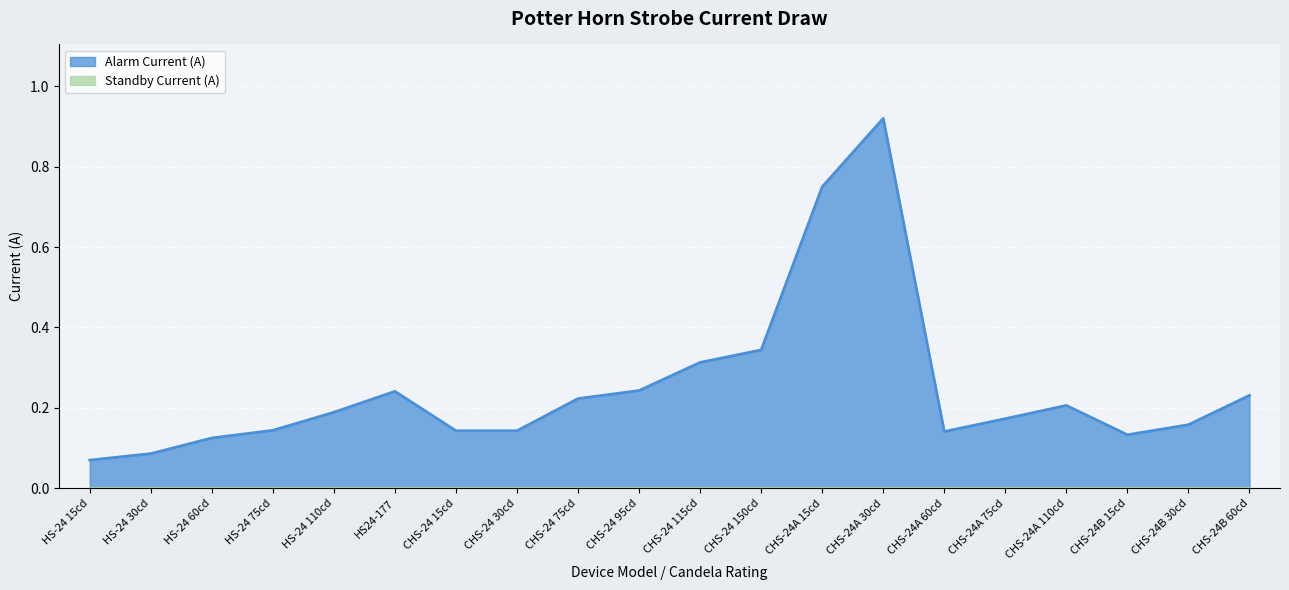

Between CHS-24A 15cd and CHS-24B 15cd, which is larger?

CHS-24A 15cd